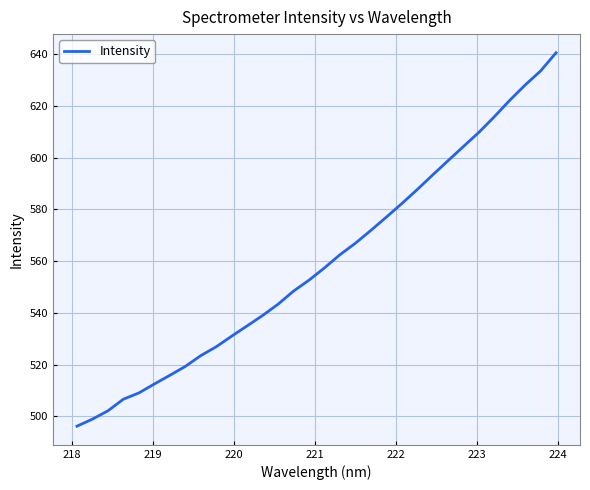

What is the difference between the maximum and minimum values?

144.3